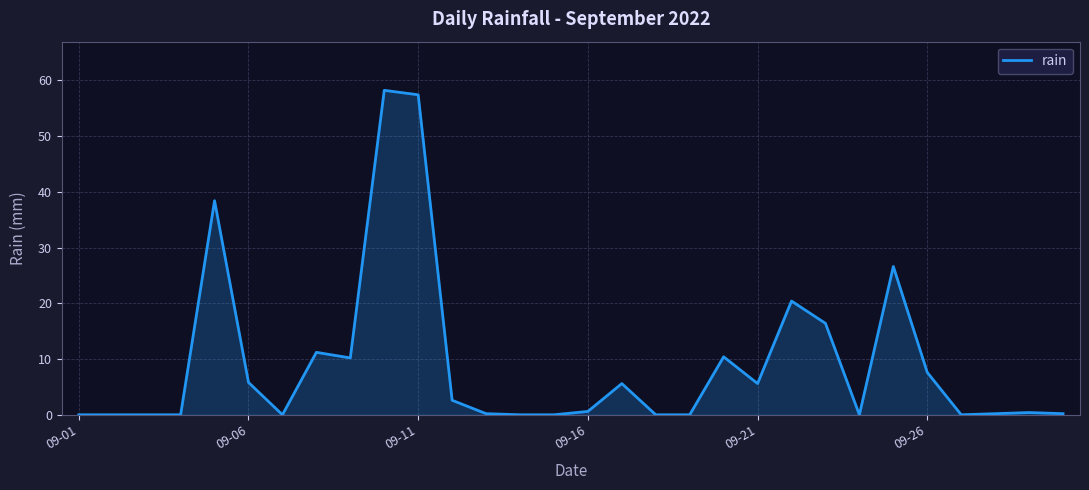

What is the greatest value displayed?

58.2